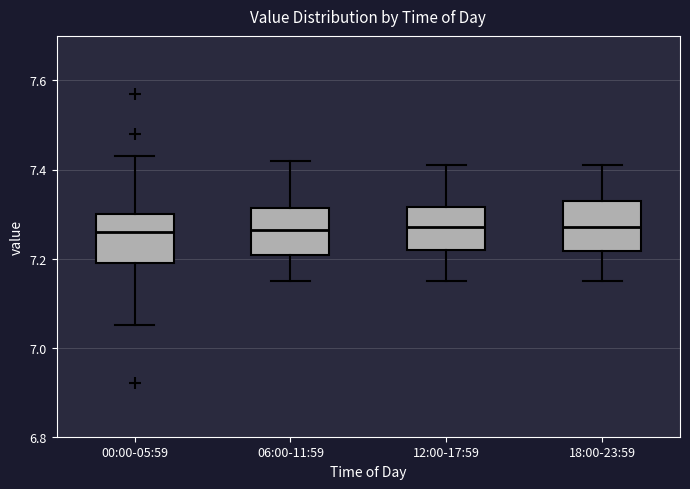

Where is the upper edge of the box for 18:00-23:59 on the y-axis? The values are not printed on the chart, so give them approximately, as read against the axis.

7.34